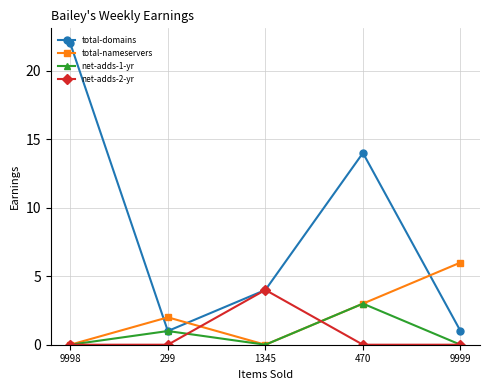

The net-adds-2-yr series shows -3 at 299. True or false?

False